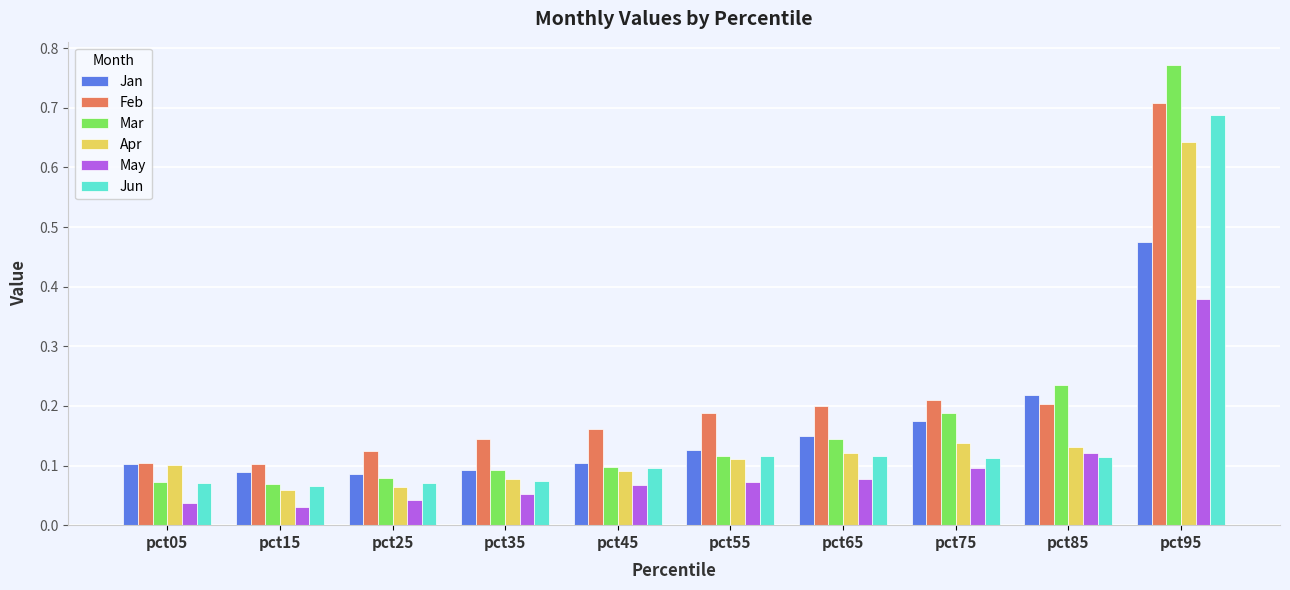

At how many categories does at least one series exceed 0?

10